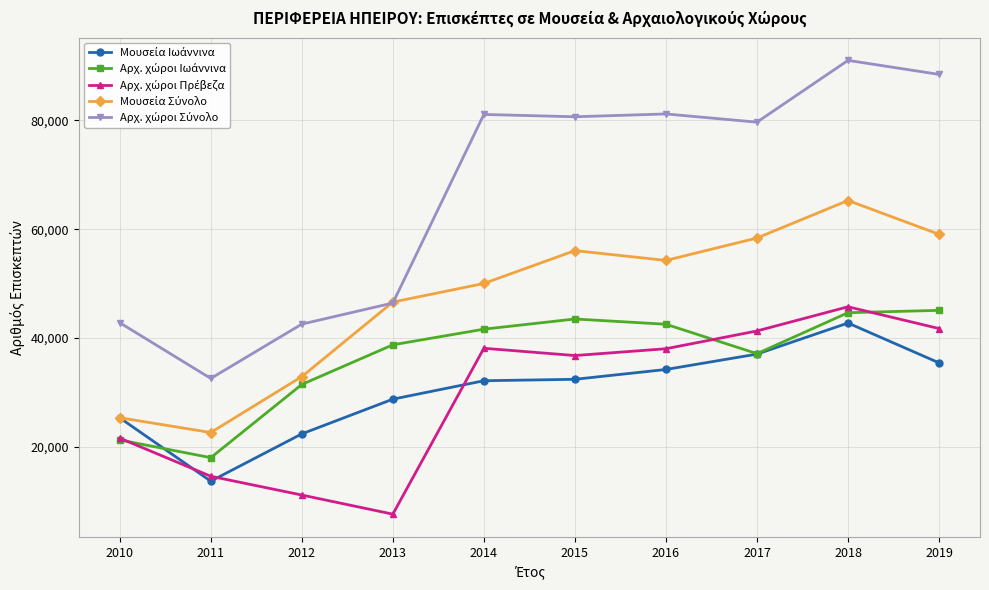

What is the spread (max minus min) of values at 2012?

31440